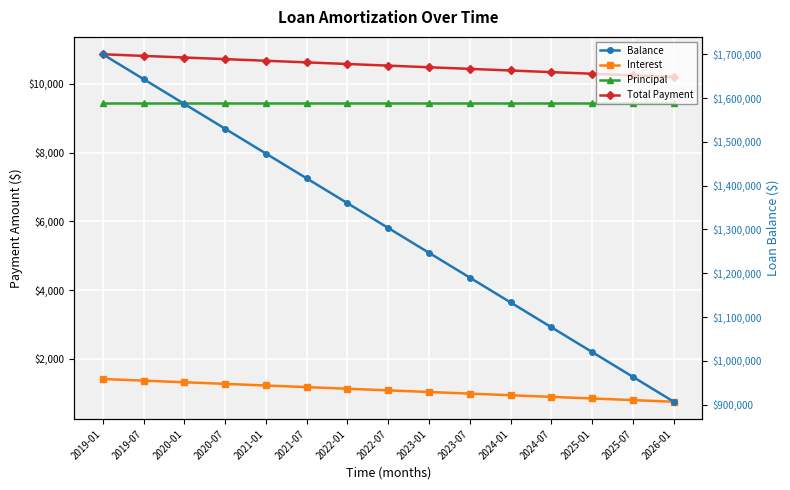

At which label is Interest closest to 1086?

2022-07